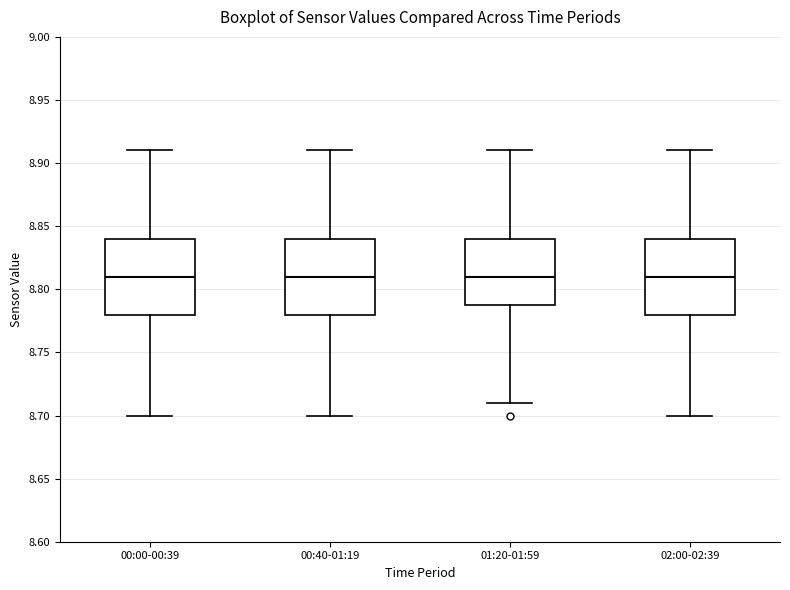

Reading left to right, transcribe this box plot: for each box, give where its median line is, the range the box spans, and where its two whiskers end, as read against the y-axis. The values are not printed on the chart, so give them approximately, as read against the axis.

00:00-00:39: median 8.81, box 8.78 to 8.84, whiskers 8.70 to 8.91
00:40-01:19: median 8.81, box 8.78 to 8.84, whiskers 8.70 to 8.91
01:20-01:59: median 8.81, box 8.79 to 8.84, whiskers 8.71 to 8.91
02:00-02:39: median 8.81, box 8.78 to 8.84, whiskers 8.70 to 8.91